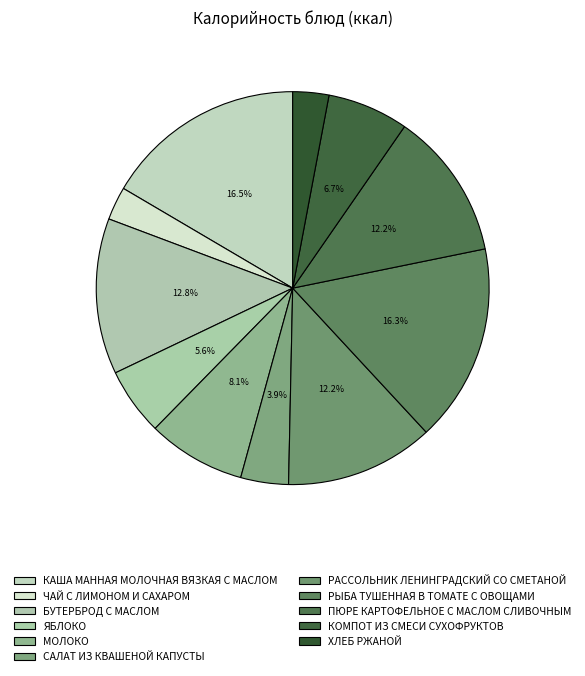

Count the number of slices in the pie.

11